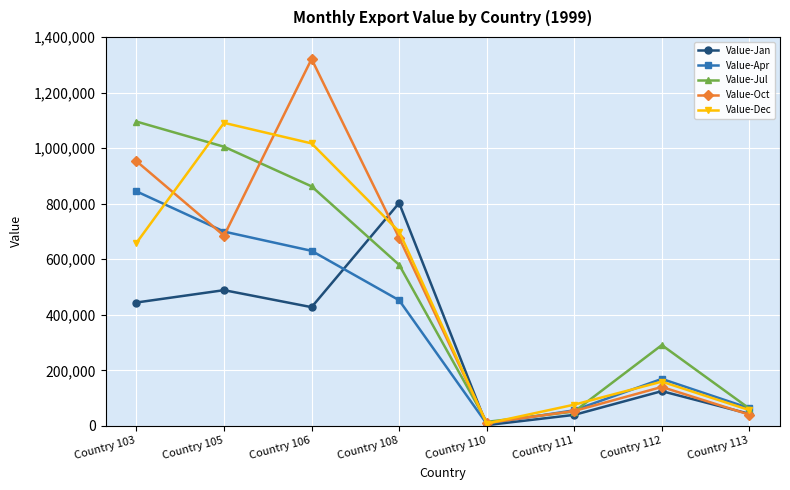

What is the difference between the maximum and minimum values in the Value-Jan series?

799588